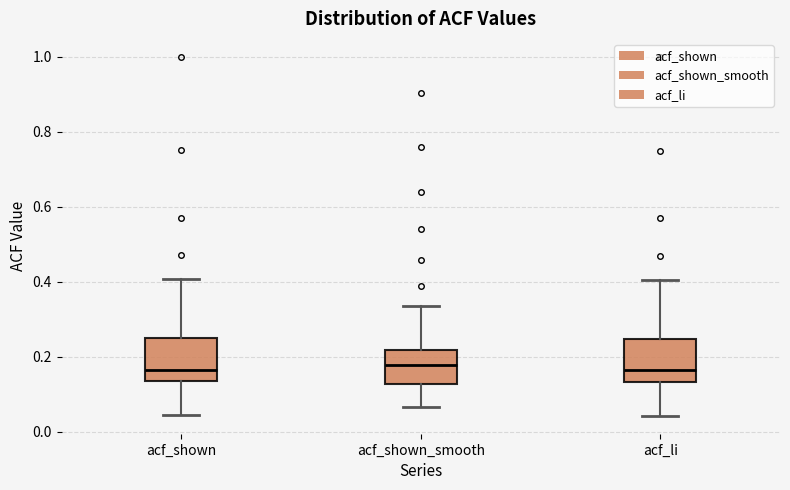

Reading left to right, read every box against the y-axis: the position of its median line, the range the box covers, and the ends of its whiskers. The values are not printed on the chart, so give them approximately, as read against the axis.

acf_shown: median 0.16, box 0.14 to 0.24, whiskers 0.04 to 0.40
acf_shown_smooth: median 0.18, box 0.12 to 0.22, whiskers 0.06 to 0.34
acf_li: median 0.16, box 0.14 to 0.24, whiskers 0.04 to 0.40